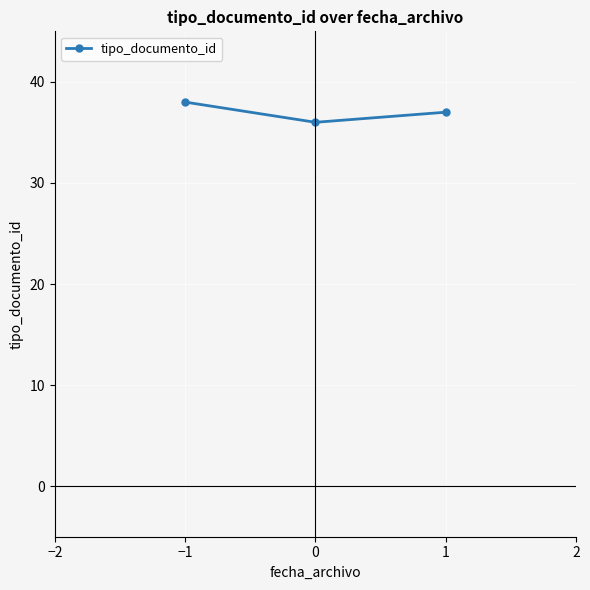

Approximately how many times larger is the value at −1 compared to 0?

1.1